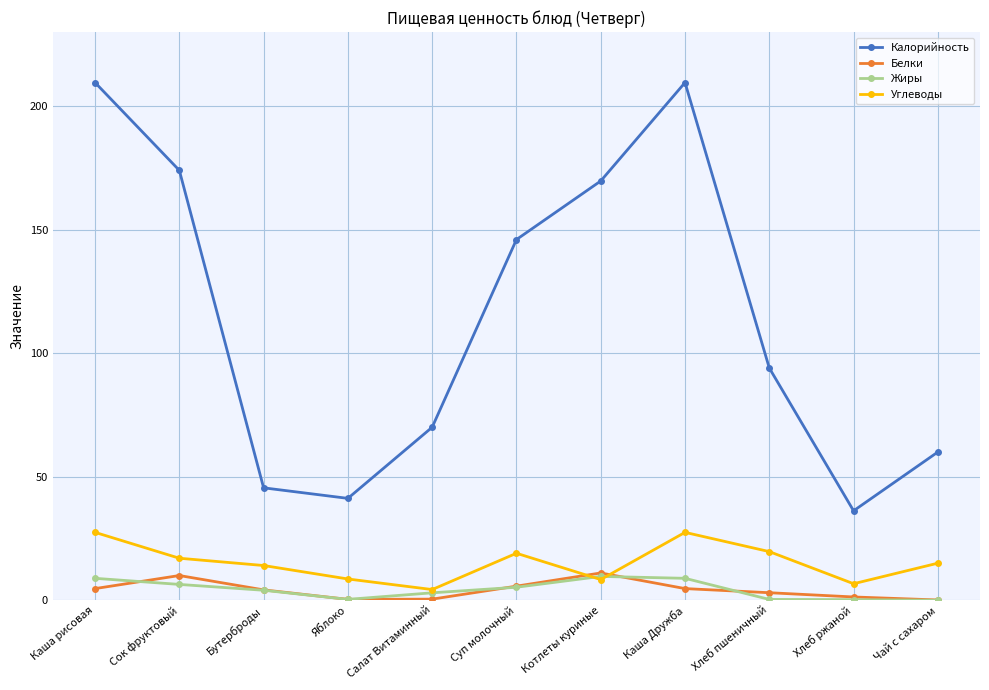

True or false: Жиры and Белки intersect in this chart.

True